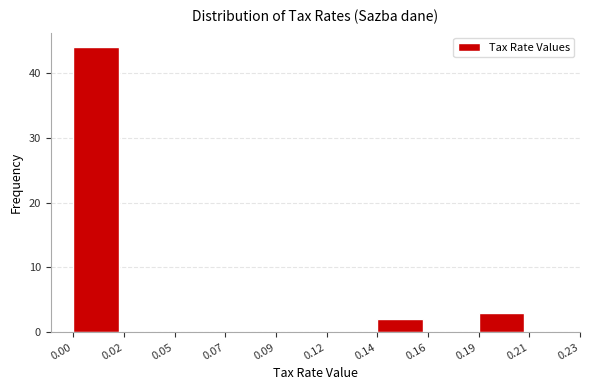

Reading left to right, list all the values displayed in this chart.

0.00=44	0.02=0	0.05=0	0.07=0	0.09=0	0.12=0	0.14=2	0.16=0	0.19=3